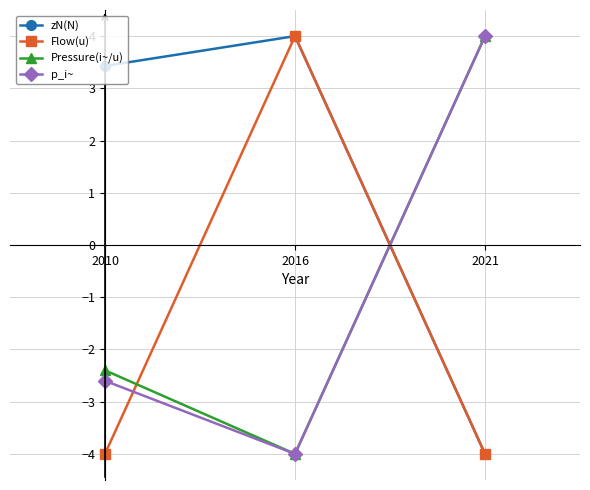

List the labels in order of Pressure(i~/u) value, smallest first.

2016, 2010, 2021